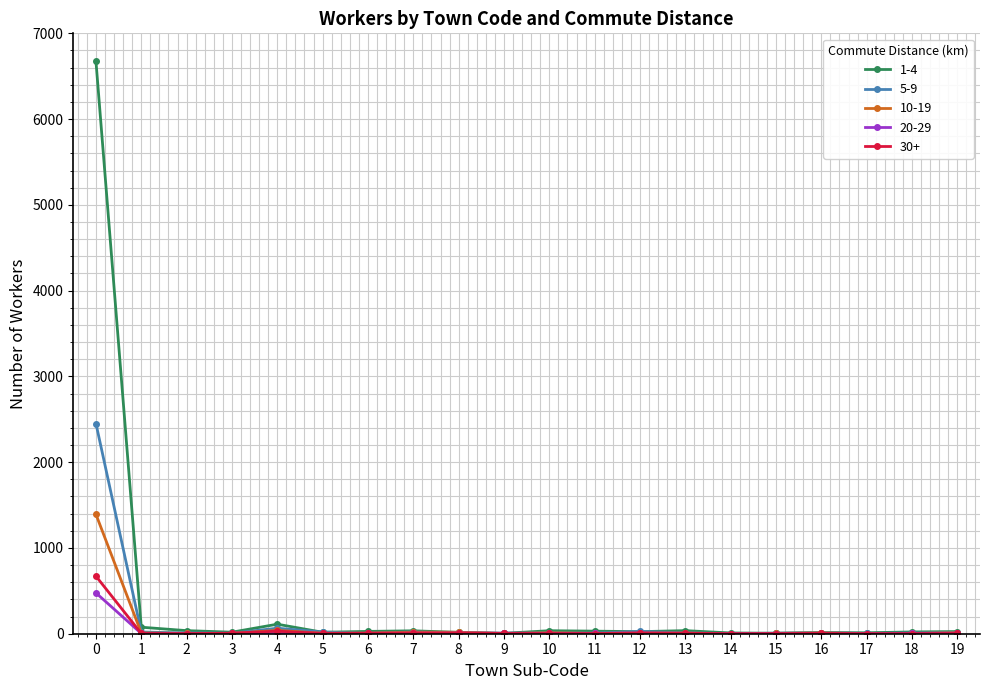

What is the greatest value displayed?

6675